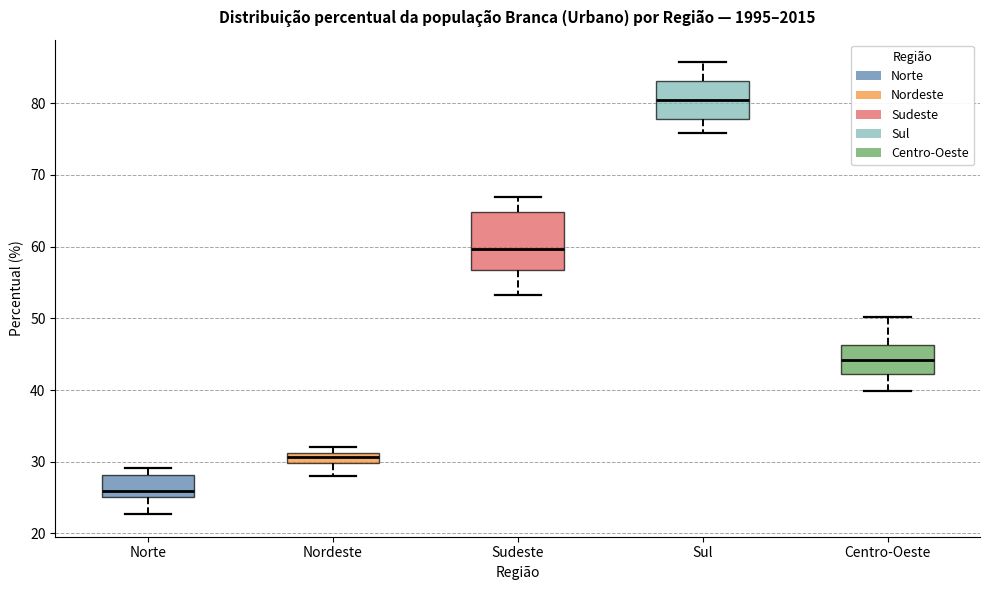

Which box's median line is the lowest?

Norte